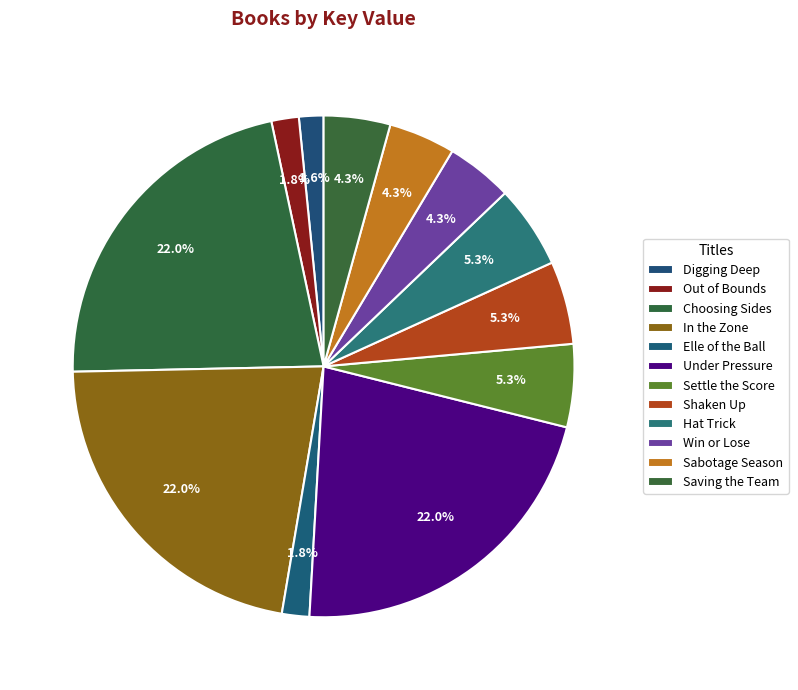

The In the Zone slice represents 22% of the pie. True or false?

True